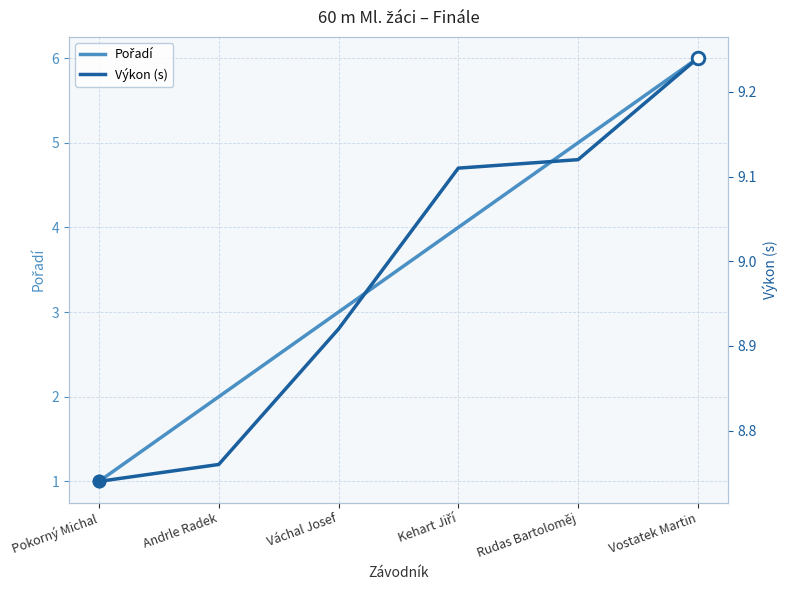

Reading left to right, transcribe all the data shown in this chart.

Pořadí: Pokorný Michal=1.0	Andrle Radek=2.0	Váchal Josef=3.0	Kehart Jiří=4.0	Rudas Bartoloměj=5.0	Vostatek Martin=6.0
Výkon (s): Pokorný Michal=8.7	Andrle Radek=8.8	Váchal Josef=8.9	Kehart Jiří=9.1	Rudas Bartoloměj=9.1	Vostatek Martin=9.2